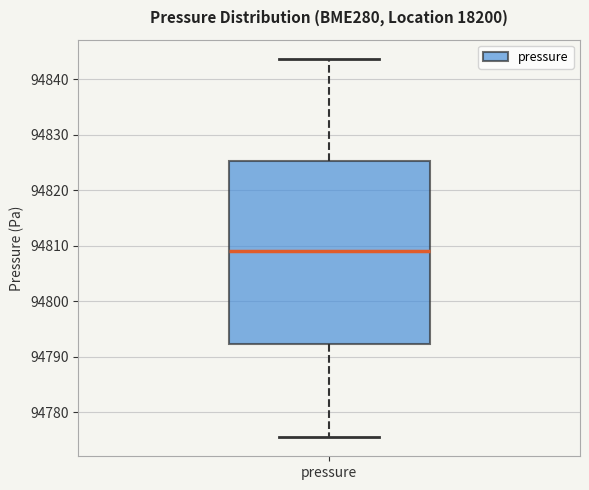

Transcribe this box plot: give where the median line is, the range the box spans, and where the two whiskers end, as read against the y-axis. The values are not printed on the chart, so give them approximately, as read against the axis.

median 94809, box 94792 to 94825, whiskers 94776 to 94844